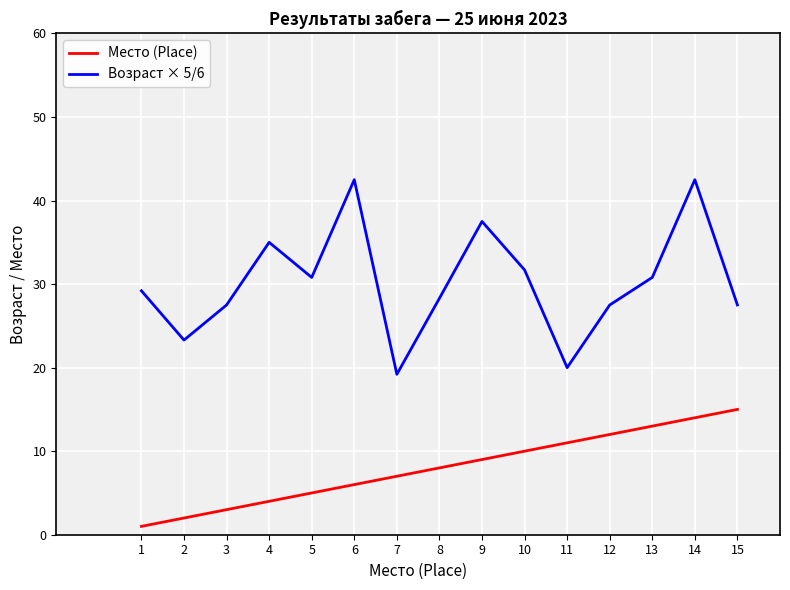

Which series has the widest spread of values?

Возраст × 5/6